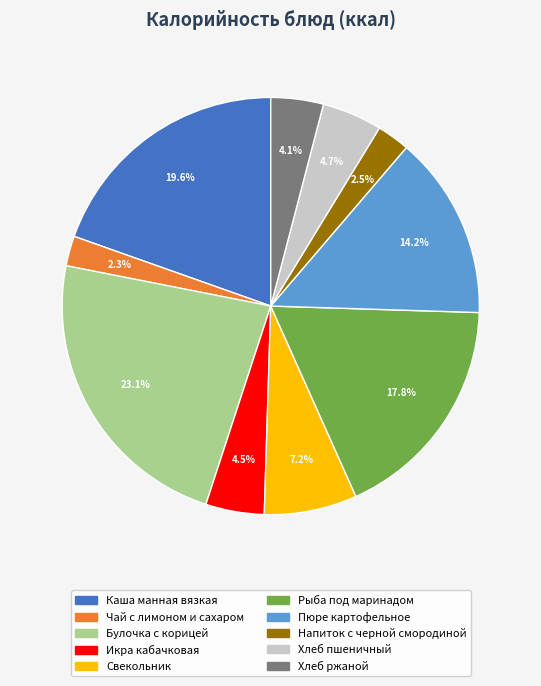

To the nearest percent, what percentage of the pie is Свекольник?

7%